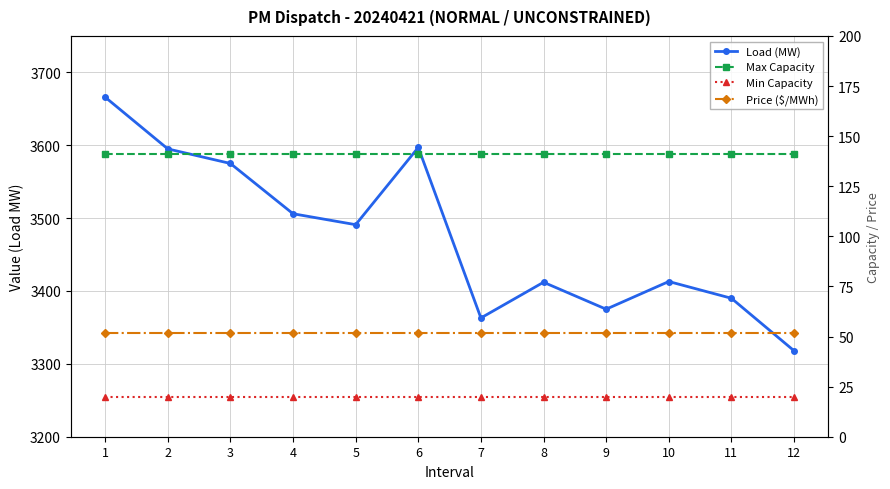

True or false: Max Capacity and Min Capacity cross at least once.

False